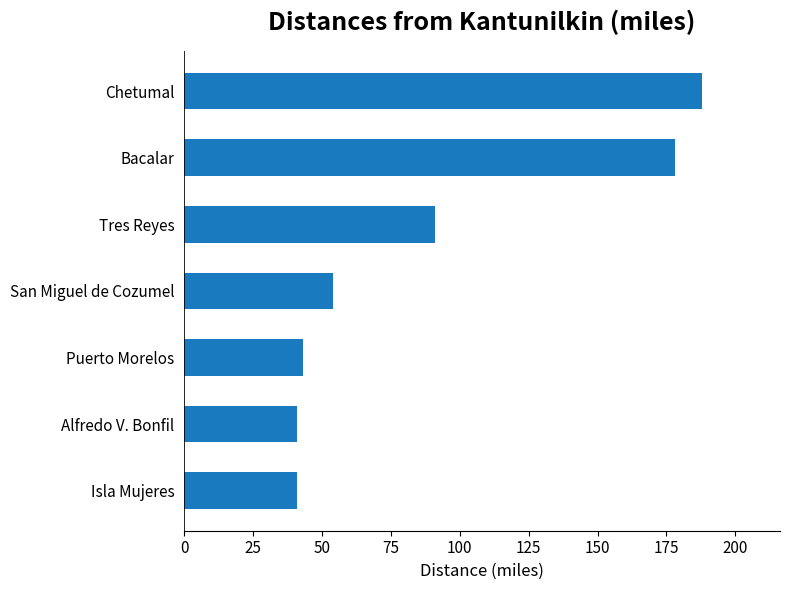

At which category does the chart reach its peak across all series?

Chetumal